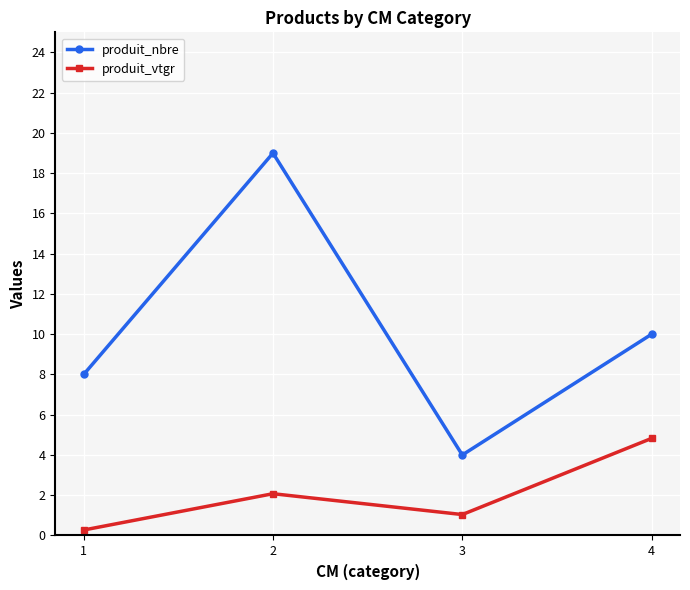

Reading right to left, what are all the values shown in this chart?

produit_nbre: 10.0	4.0	19.0	8.0
produit_vtgr: 4.8	1.0	2.1	0.3